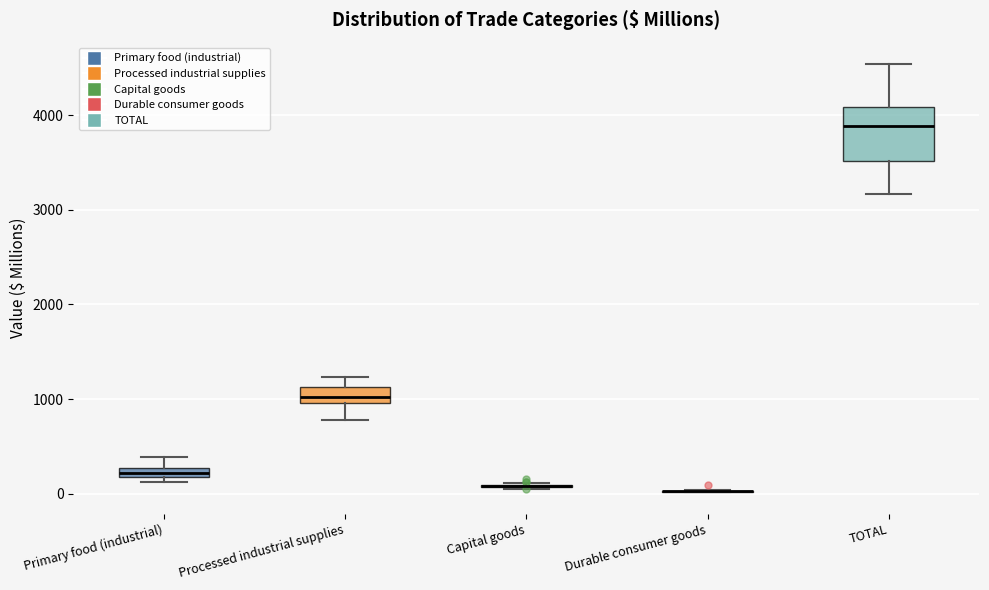

Which box is the tallest, from its lower edge to its upper edge?

TOTAL